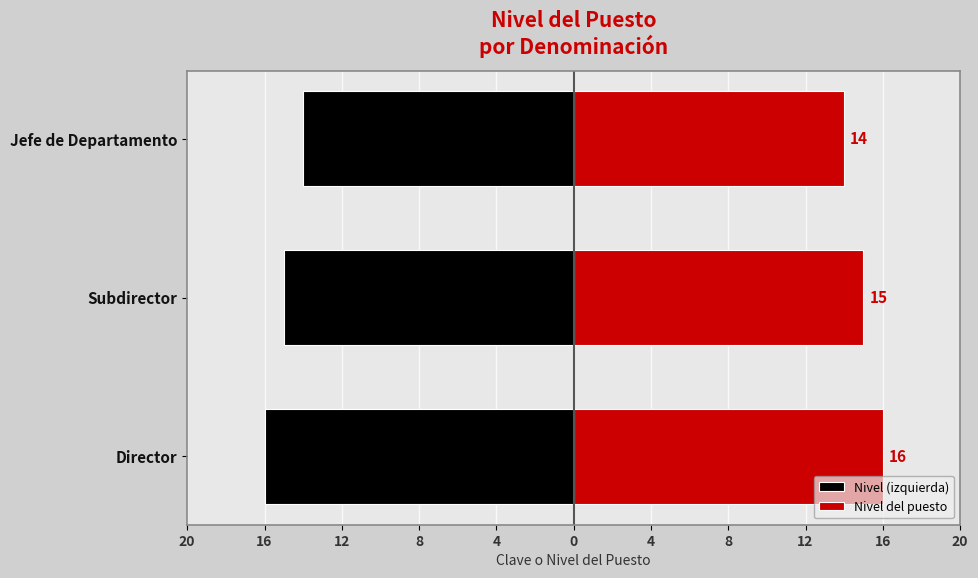

Reading left to right, extract all data points from this chart.

Nivel (izquierda): -16	-15	-14
Nivel del puesto: 16	15	14